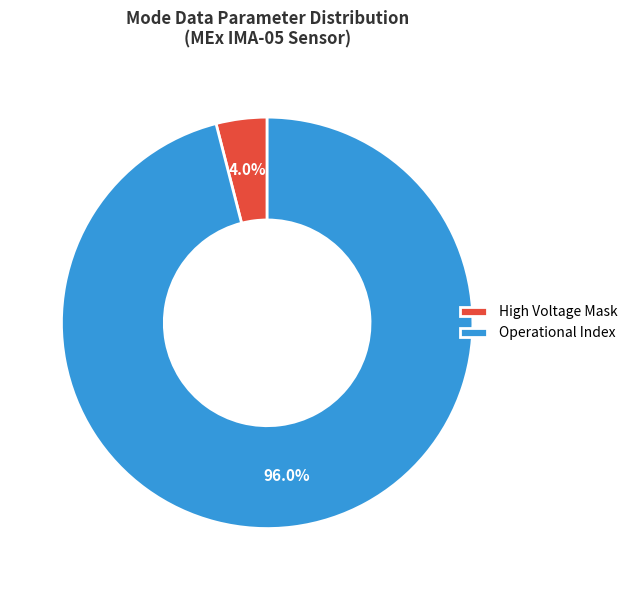

Is the sum of High Voltage Mask and Operational Index greater than half?

Yes